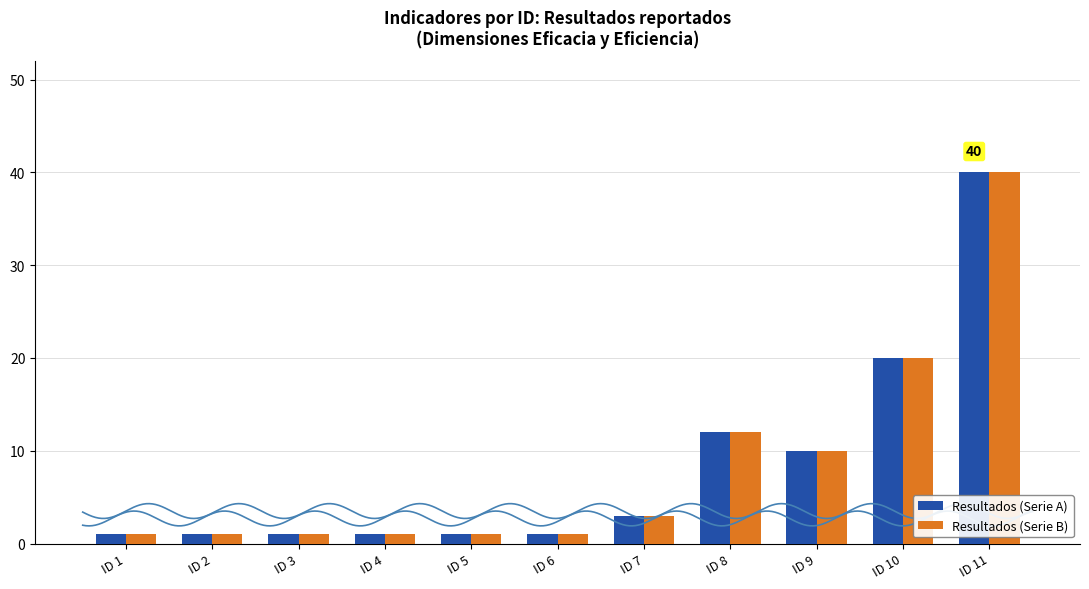

At which label does Resultados (Serie B) reach its minimum?

ID 1